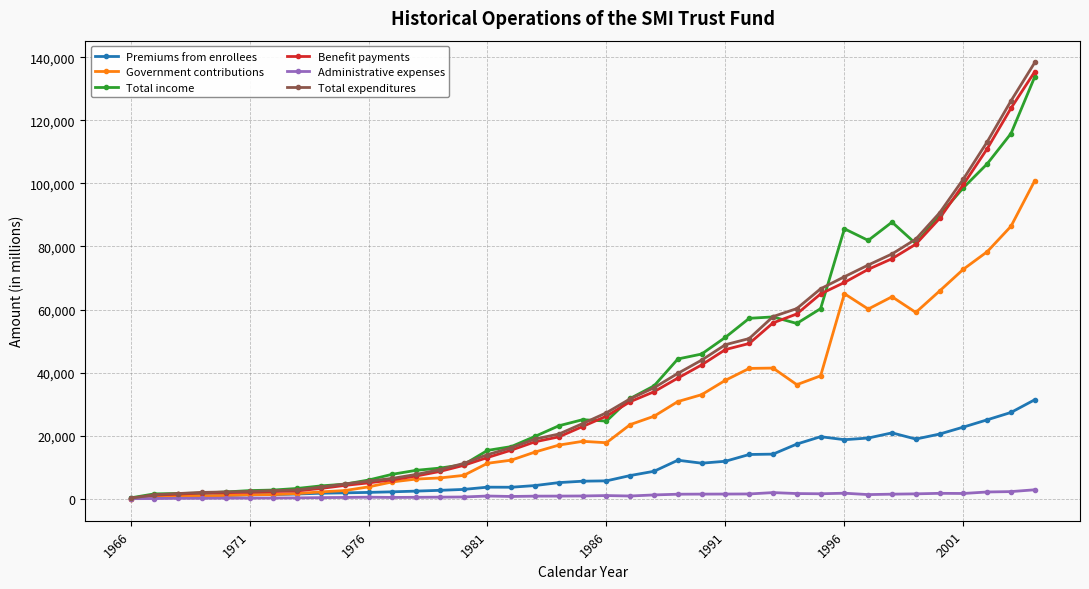

What is the highest value of the Benefit payments series?

135418